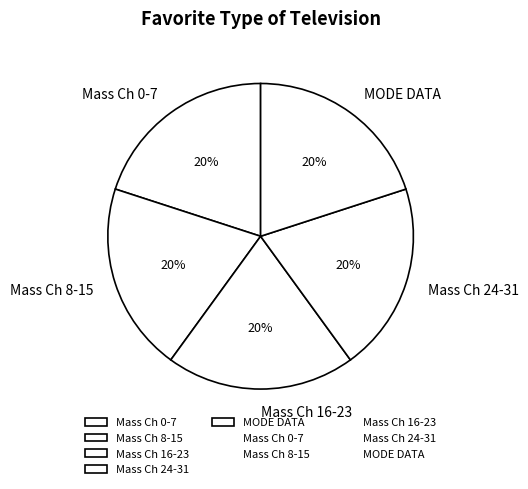

Is Mass Ch 0-7 the majority of the pie?

No